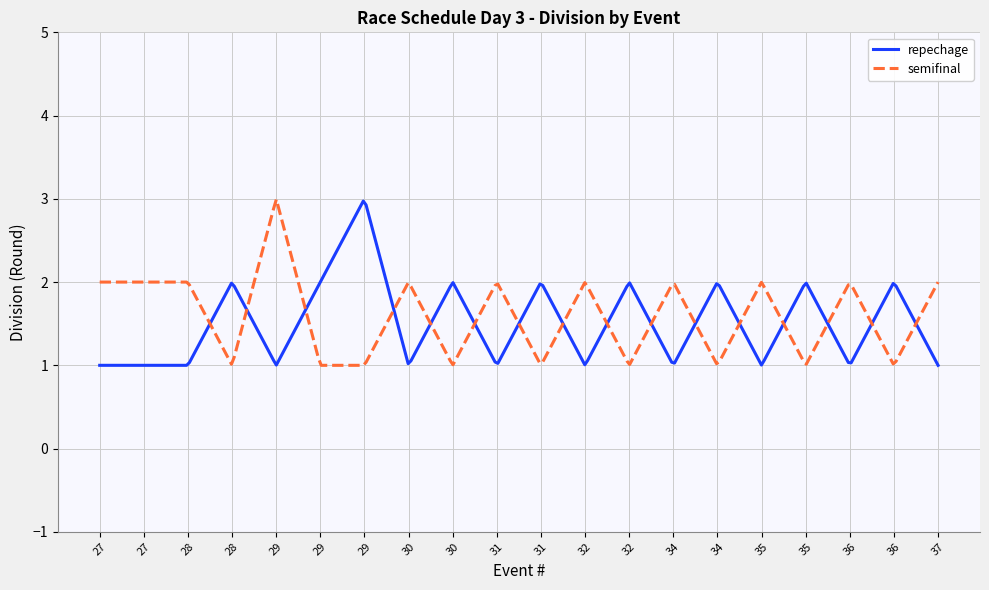

What is the lowest value of the repechage series?

1.0